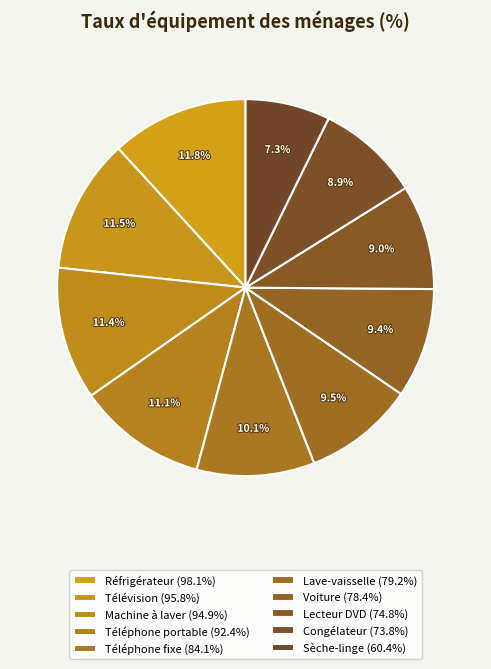

Count the number of slices in the pie.

10